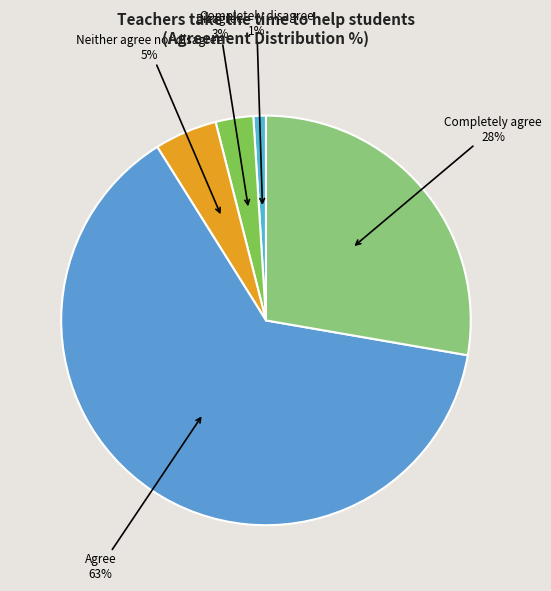

To the nearest percent, what is the average slice percentage?

20%